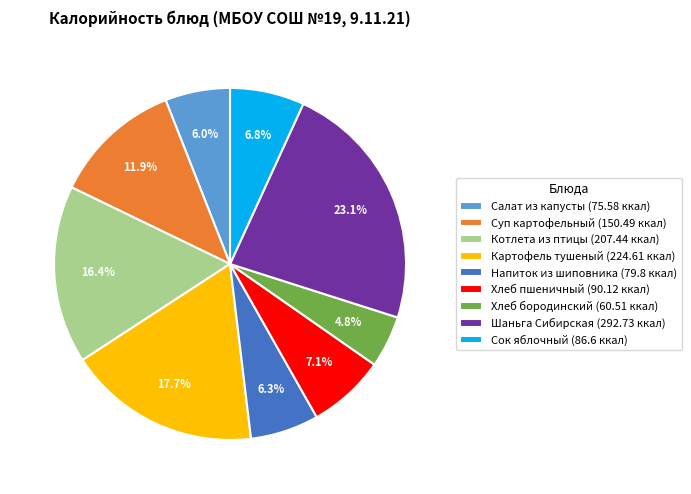

Count the number of slices in the pie.

9